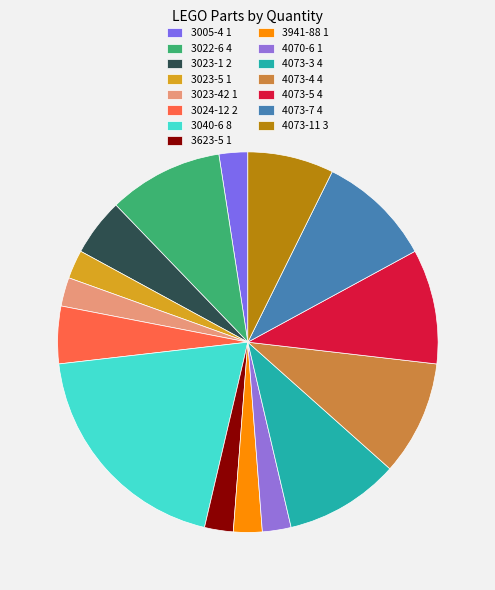

Which slice is the smallest?

3005-4